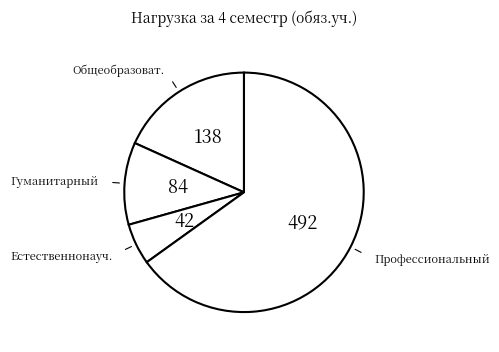

How many slices are in this pie chart?

4